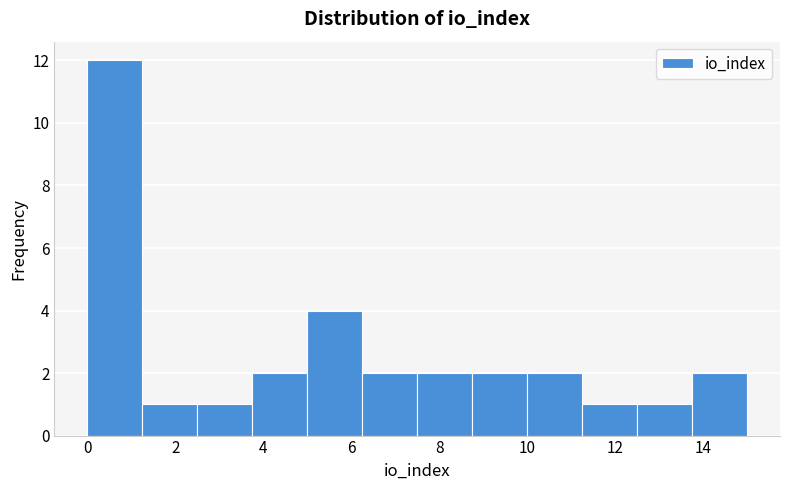

Over which range of the x-axis is the bar tallest?

0.00 to 1.25